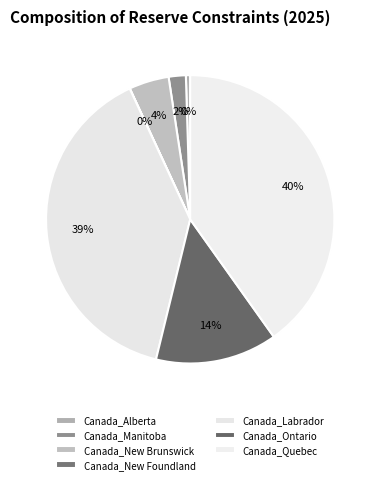

What is the change in value from Canada_New Foundland to Canada_Ontario?

+1466.8